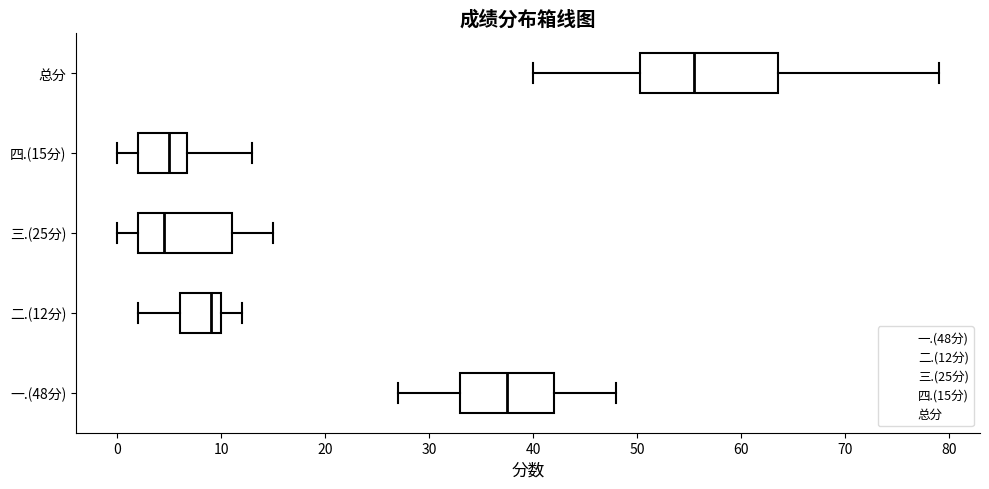

Comparing the boxes themselves (not the whiskers), which one is the widest?

总分